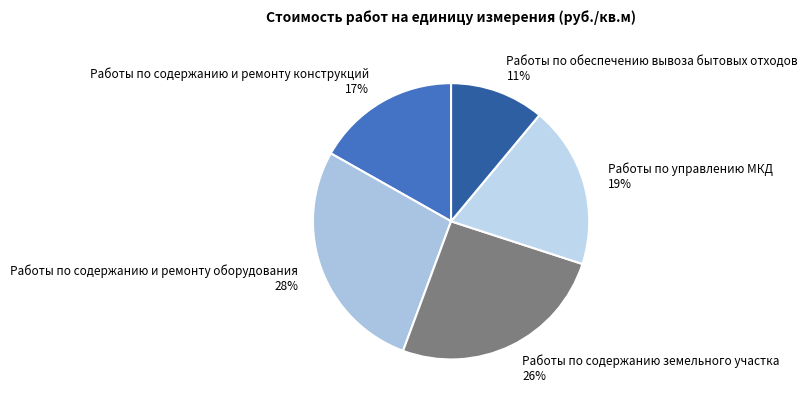

Rank the categories by value from highest to lowest.

Работы по содержанию и ремонту оборудования, Работы по содержанию земельного участка, Работы по управлению МКД, Работы по содержанию и ремонту конструкций, Работы по обеспечению вывоза бытовых отходов